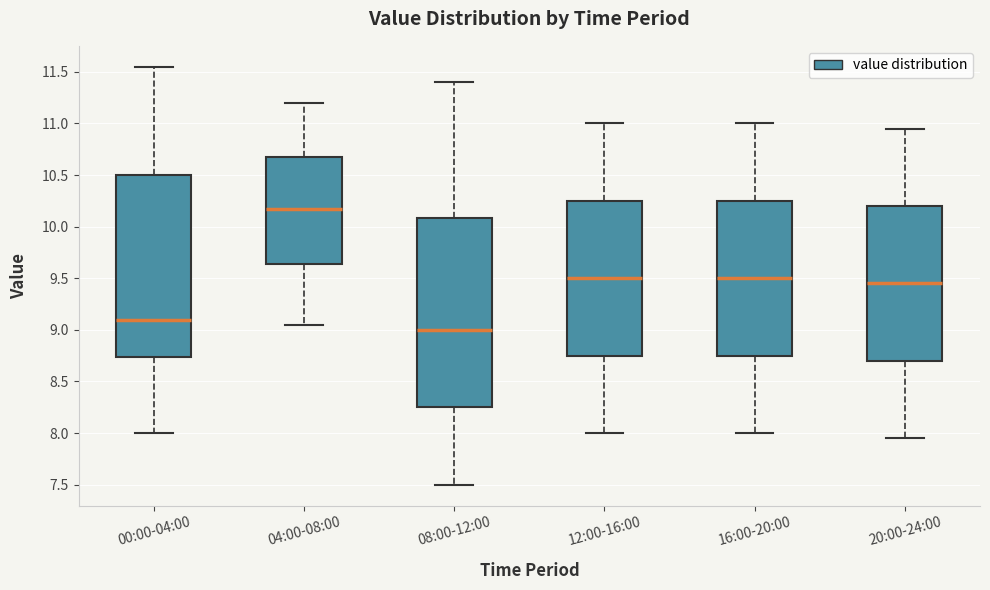

Reading left to right, read every box against the y-axis: the position of its median line, the range the box covers, and the ends of its whiskers. The values are not printed on the chart, so give them approximately, as read against the axis.

00:00-04:00: median 9.10, box 8.75 to 10.50, whiskers 8.00 to 11.55
04:00-08:00: median 10.20, box 9.65 to 10.70, whiskers 9.05 to 11.20
08:00-12:00: median 9.00, box 8.25 to 10.10, whiskers 7.50 to 11.40
12:00-16:00: median 9.50, box 8.75 to 10.25, whiskers 8.00 to 11.00
16:00-20:00: median 9.50, box 8.75 to 10.25, whiskers 8.00 to 11.00
20:00-24:00: median 9.45, box 8.70 to 10.20, whiskers 7.95 to 10.95